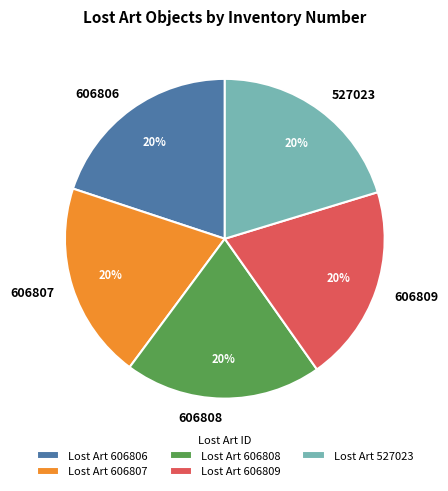

Is there any slice that represents more than half of the pie?

No